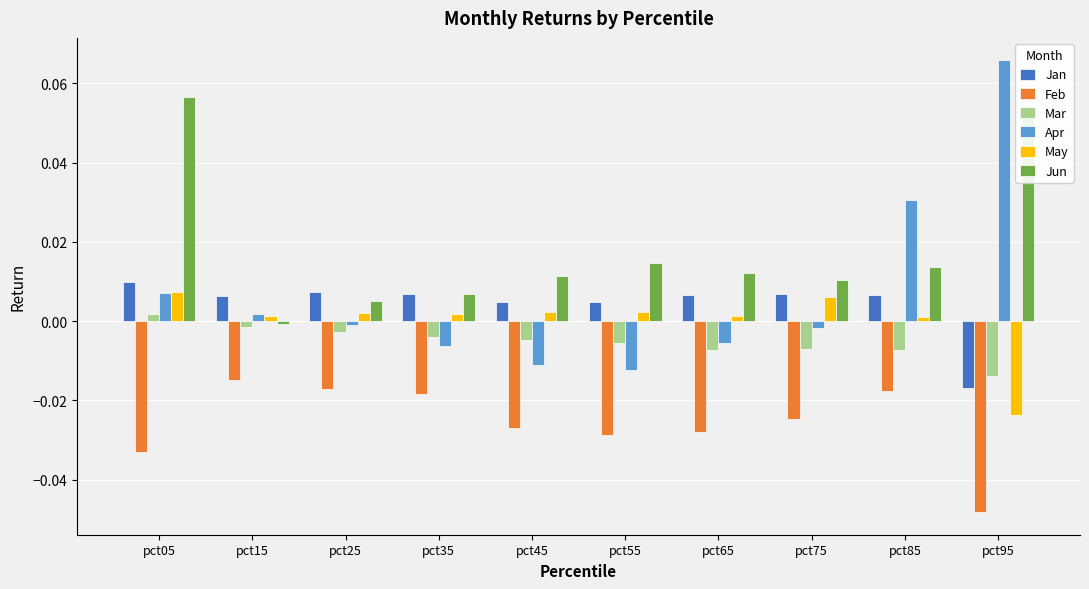

At which label does Mar reach its peak?

pct05